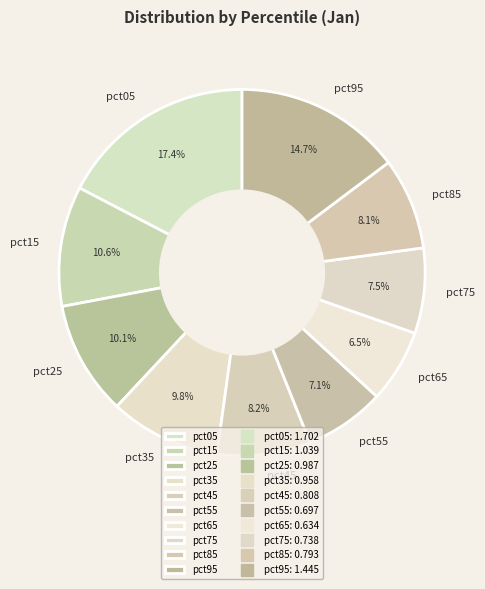

Which category has the biggest portion of the pie?

pct05